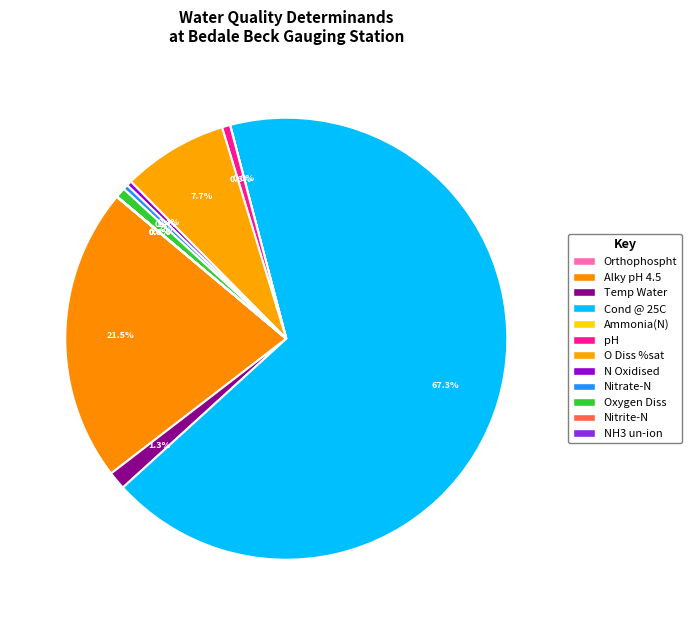

How many slices are in this pie chart?

12